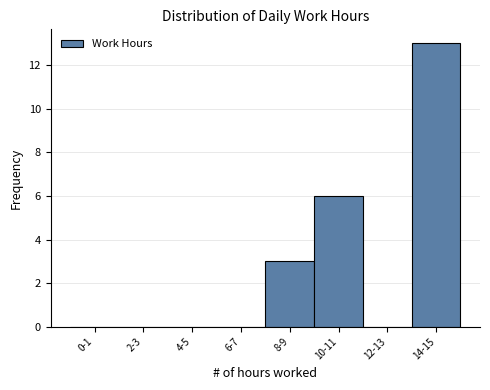

Reading right to left, what are all the values shown in this chart?

14-15=13	12-13=0	10-11=6	8-9=3	6-7=0	4-5=0	2-3=0	0-1=0